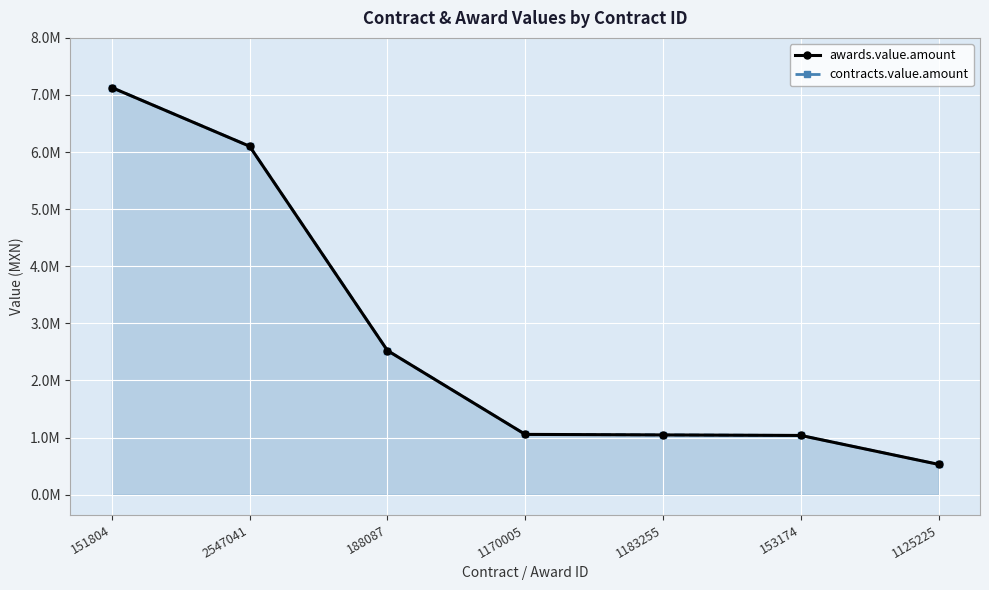

True or false: contracts.value.amount and awards.value.amount cross at least once.

False